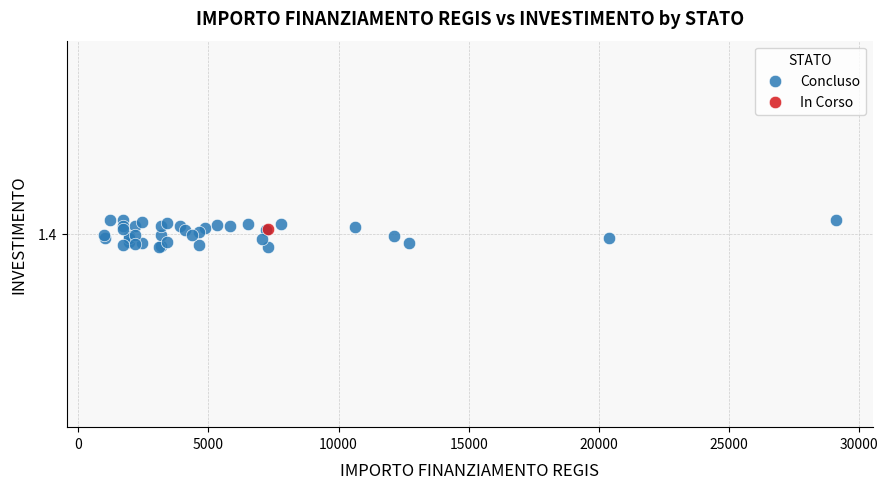

What are all the series names shown in the legend?

Concluso, In Corso